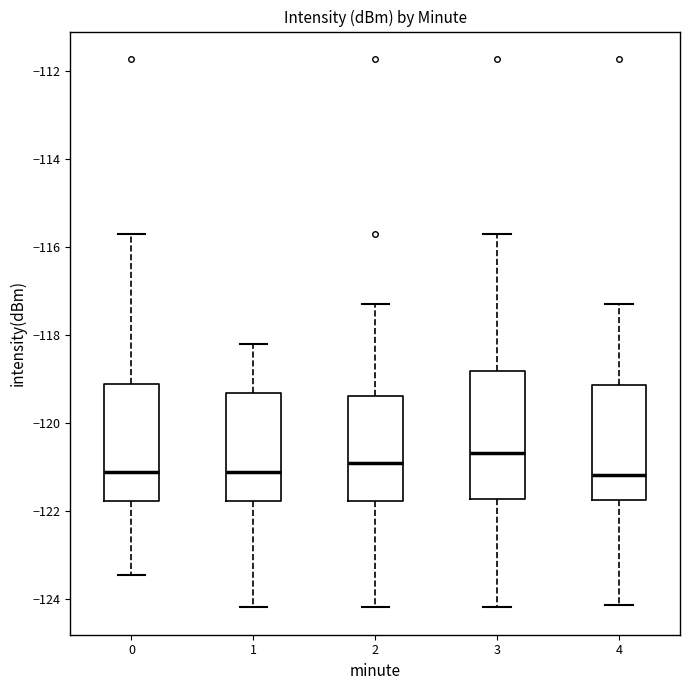

Reading left to right, transcribe this box plot: for each box, give where its median line is, the range the box spans, and where its two whiskers end, as read against the y-axis. The values are not printed on the chart, so give them approximately, as read against the axis.

0: median -121.2, box -121.8 to -119.2, whiskers -123.4 to -115.8
1: median -121.2, box -121.8 to -119.4, whiskers -124.2 to -118.2
2: median -121.0, box -121.8 to -119.4, whiskers -124.2 to -117.2
3: median -120.6, box -121.8 to -118.8, whiskers -124.2 to -115.8
4: median -121.2, box -121.8 to -119.2, whiskers -124.2 to -117.2